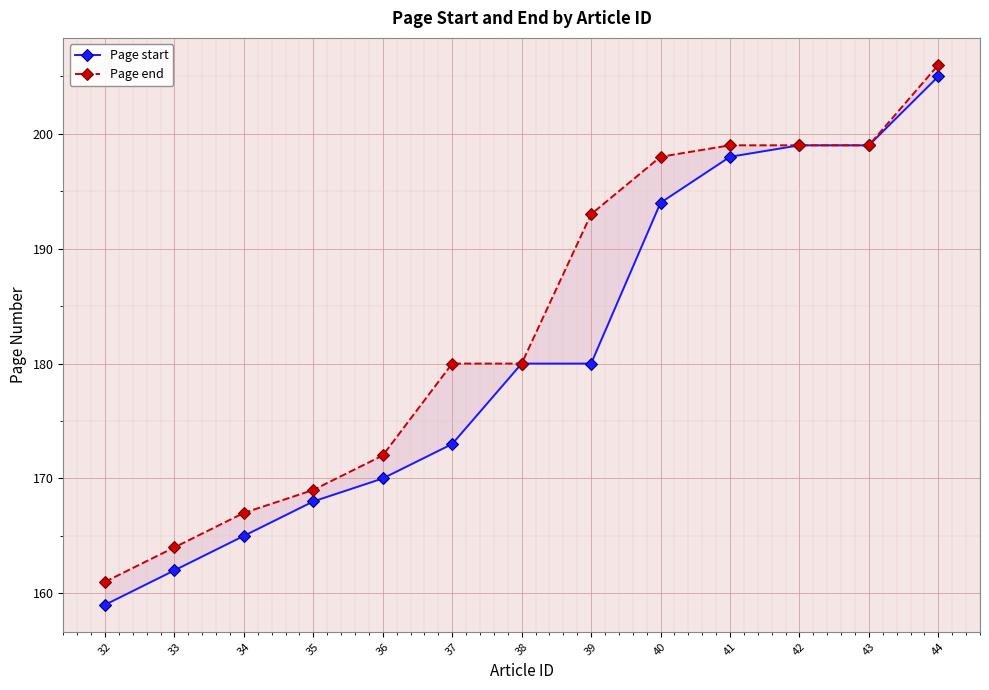

True or false: Page end and Page start cross at least once.

False